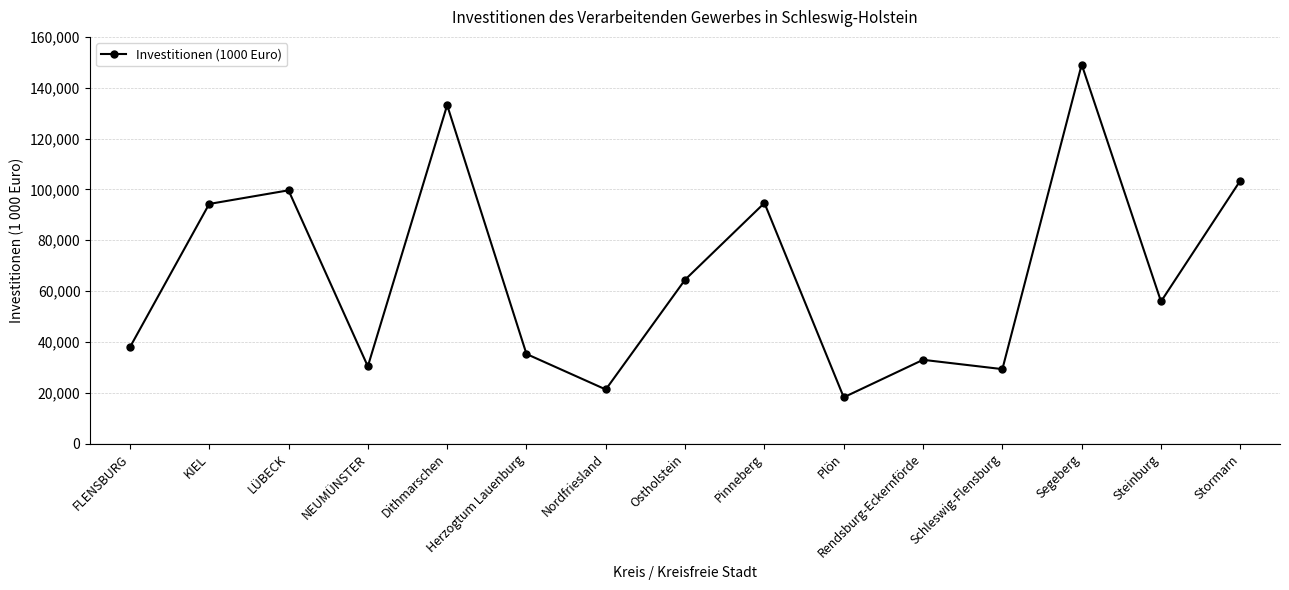

What is the label of the 3rd point from the left?

LÜBECK